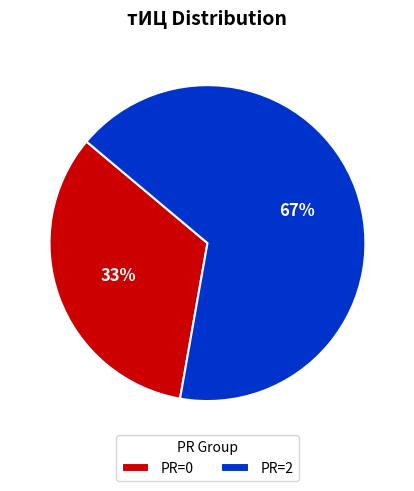

Is the sum of PR=2 and PR=0 greater than half?

Yes